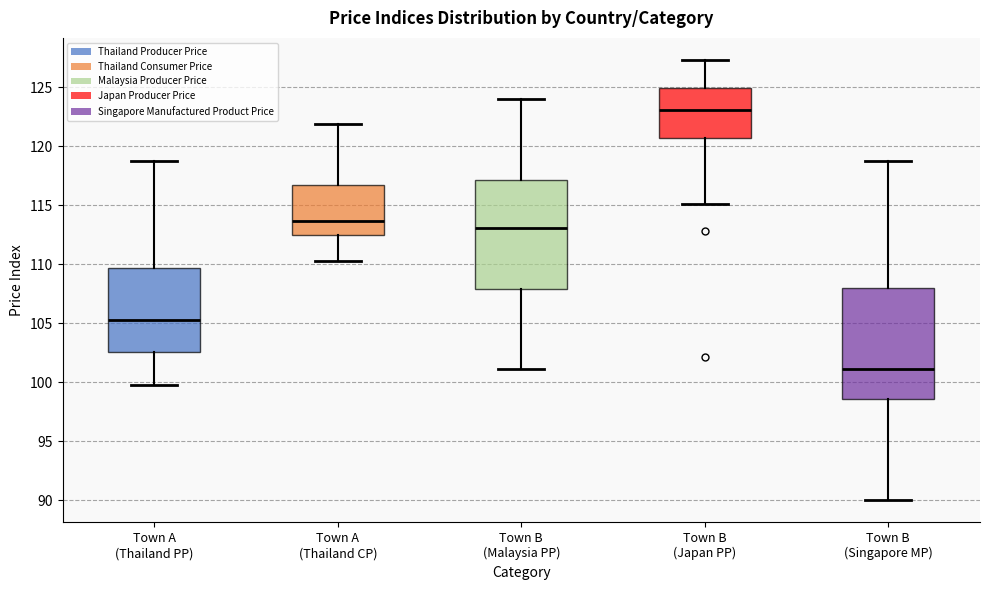

Reading left to right, read every box against the y-axis: the position of its median line, the range the box covers, and the ends of its whiskers. The values are not printed on the chart, so give them approximately, as read against the axis.

Town A (Thailand PP): median 105.5, box 102.5 to 109.5, whiskers 100.0 to 118.5
Town A (Thailand CP): median 113.5, box 112.5 to 116.5, whiskers 110.5 to 122.0
Town B (Malaysia PP): median 113.0, box 108.0 to 117.0, whiskers 101.0 to 124.0
Town B (Japan PP): median 123.0, box 120.5 to 125.0, whiskers 115.0 to 127.5
Town B (Singapore MP): median 101.0, box 98.5 to 108.0, whiskers 90.0 to 118.5